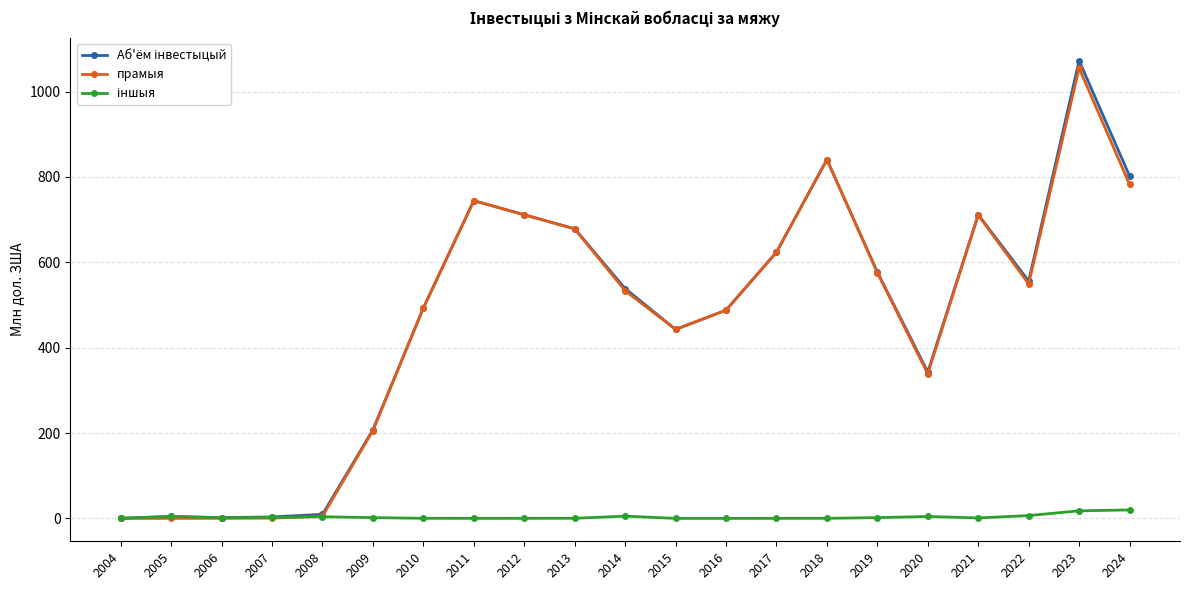

True or false: прамыя has more than 2 points higher than both neighbors.

True